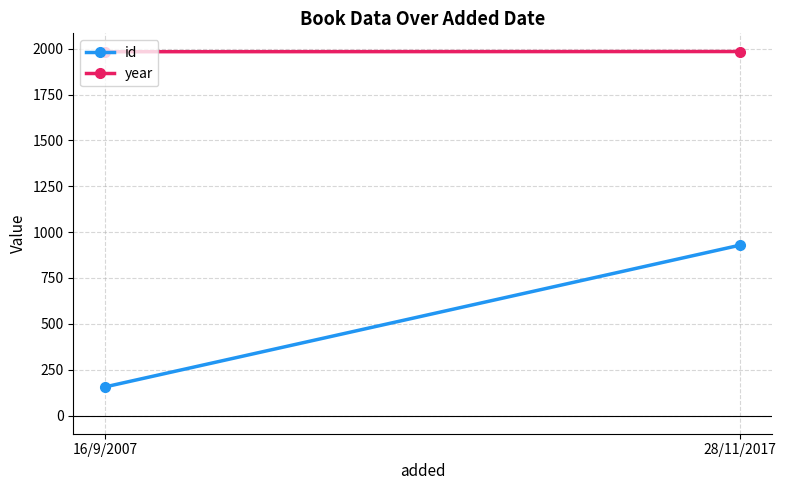

What position from the left is 16/9/2007?

1